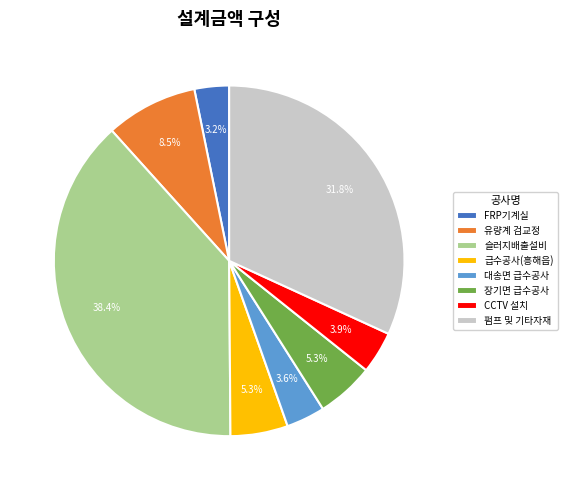

Approximately how many times larger is the value at 급수공사(흥해읍) compared to 펌프 및 기타자재?

0.2